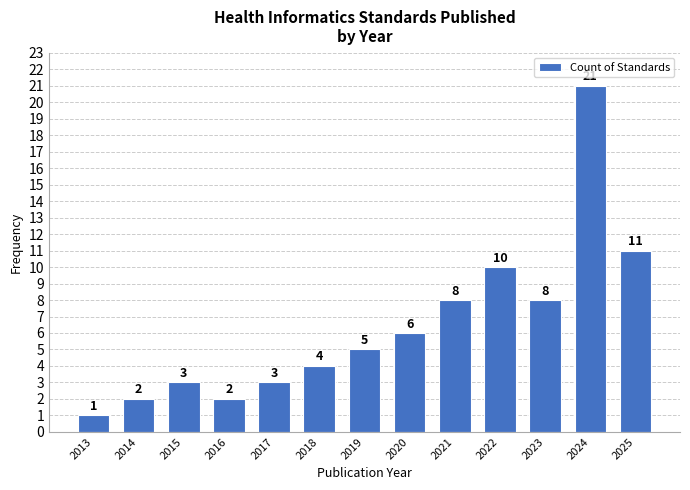

Reading left to right, what are all the values shown in this chart?

2013=1	2014=2	2015=3	2016=2	2017=3	2018=4	2019=5	2020=6	2021=8	2022=10	2023=8	2024=21	2025=11